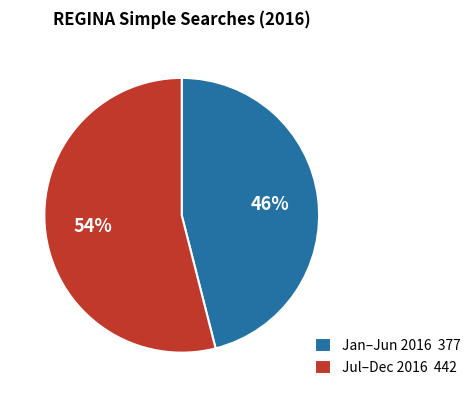

How many slices are in this pie chart?

2